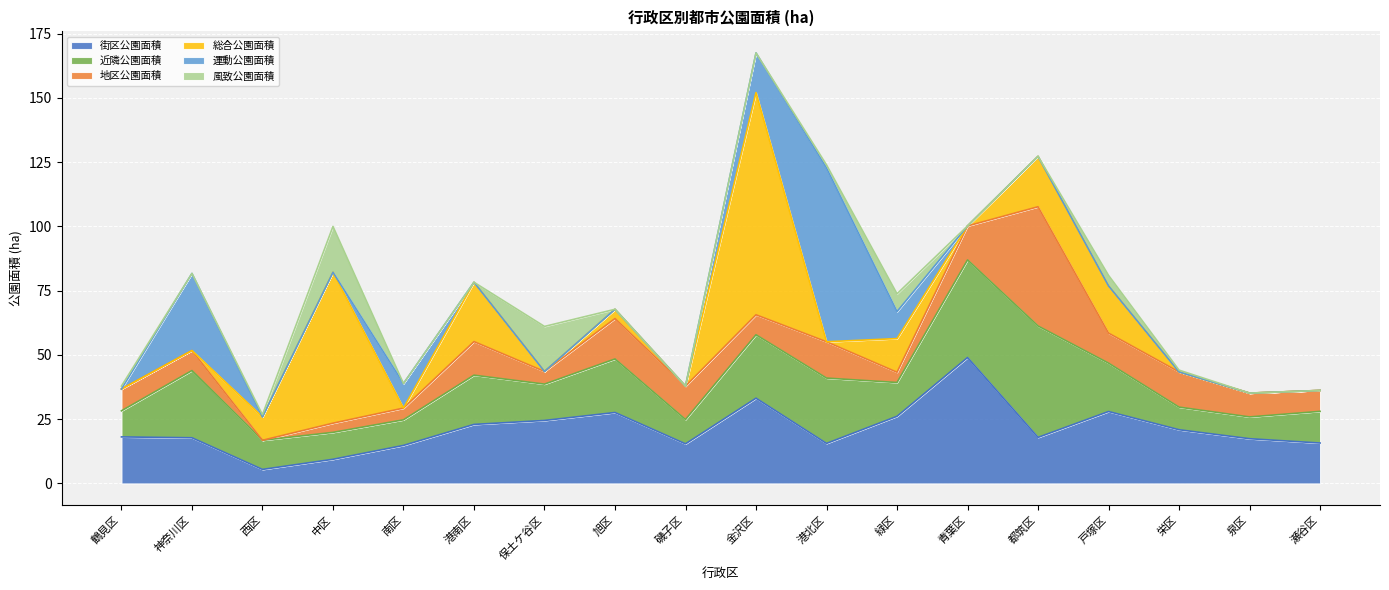

Reading left to right, list all the values displayed in this chart.

街区公園面積: 鶴見区=18.1	神奈川区=17.8	西区=5.4	中区=9.4	南区=14.8	港南区=23.0	保土ケ谷区=24.5	旭区=27.6	磯子区=15.4	金沢区=33.2	港北区=15.6	緑区=26.1	青葉区=49.0	都筑区=17.9	戸塚区=28.0	栄区=20.9	泉区=17.4	瀬谷区=15.7
近隣公園面積: 鶴見区=10.2	神奈川区=26.1	西区=11.3	中区=10.5	南区=10.0	港南区=19.2	保土ケ谷区=14.1	旭区=20.8	磯子区=9.5	金沢区=24.7	港北区=25.4	緑区=13.2	青葉区=38.0	都筑区=43.4	戸塚区=18.8	栄区=8.8	泉区=8.5	瀬谷区=12.3
地区公園面積: 鶴見区=8.5	神奈川区=7.8	西区=0.0	中区=3.6	南区=4.6	港南区=13.1	保土ケ谷区=4.9	旭区=15.7	磯子区=13.0	金沢区=7.8	港北区=14.1	緑区=4.0	青葉区=13.2	都筑区=46.4	戸塚区=11.7	栄区=13.7	泉区=9.3	瀬谷区=8.1
総合公園面積: 鶴見区=0.0	神奈川区=0.0	西区=9.1	中区=58.7	南区=0.0	港南区=23.1	保土ケ谷区=0.0	旭区=3.6	磯子区=0.0	金沢区=86.5	港北区=0.0	緑区=13.1	青葉区=0.0	都筑区=19.6	戸塚区=18.4	栄区=0.0	泉区=0.0	瀬谷区=0.0
運動公園面積: 鶴見区=0.0	神奈川区=30.0	西区=0.0	中区=0.0	南区=9.5	港南区=0.0	保土ケ谷区=0.0	旭区=0.0	磯子区=0.0	金沢区=15.4	港北区=67.6	緑区=10.5	青葉区=0.0	都筑区=0.0	戸塚区=0.0	栄区=0.0	泉区=0.0	瀬谷区=0.0
風致公園面積: 鶴見区=1.1	神奈川区=0.0	西区=0.9	中区=17.8	南区=0.0	港南区=0.0	保土ケ谷区=17.5	旭区=0.0	磯子区=0.0	金沢区=0.0	港北区=1.2	緑区=6.9	青葉区=0.0	都筑区=0.0	戸塚区=4.1	栄区=0.7	泉区=0.0	瀬谷区=0.0